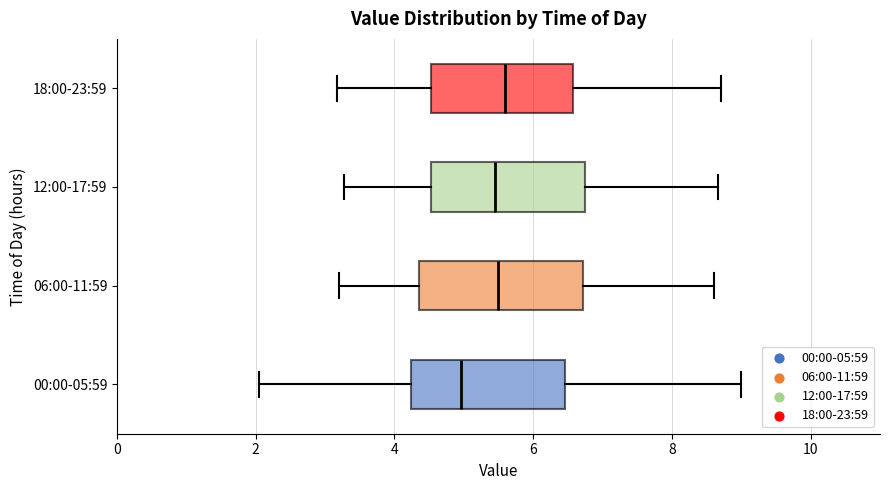

Reading bottom to top, transcribe this box plot: for each box, give where its median line is, the range the box spans, and where its two whiskers end, as read against the x-axis. The values are not printed on the chart, so give them approximately, as read against the axis.

00:00-05:59: median 5.0, box 4.2 to 6.4, whiskers 2.0 to 9.0
06:00-11:59: median 5.6, box 4.4 to 6.8, whiskers 3.2 to 8.6
12:00-17:59: median 5.4, box 4.6 to 6.8, whiskers 3.2 to 8.6
18:00-23:59: median 5.6, box 4.6 to 6.6, whiskers 3.2 to 8.8